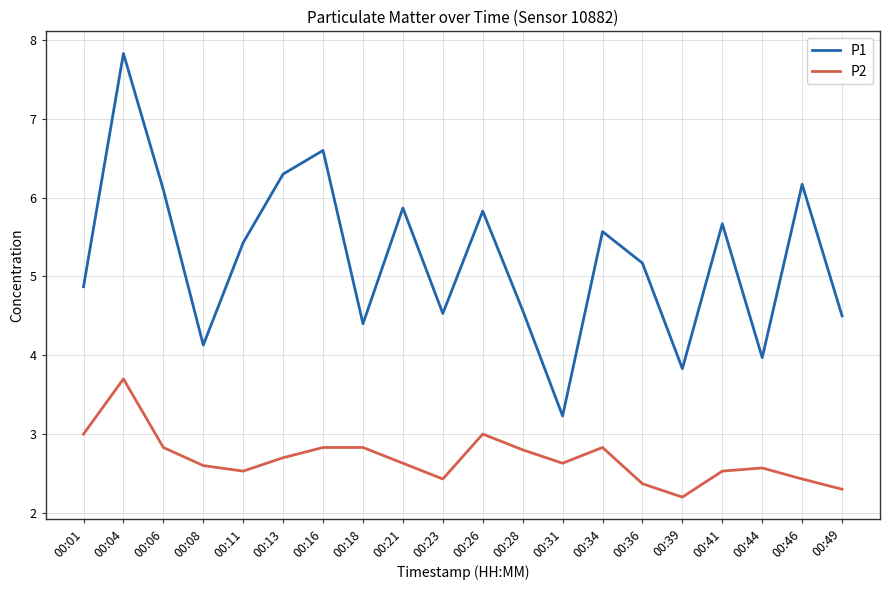

At which category does P2 reach its first local peak?

00:04